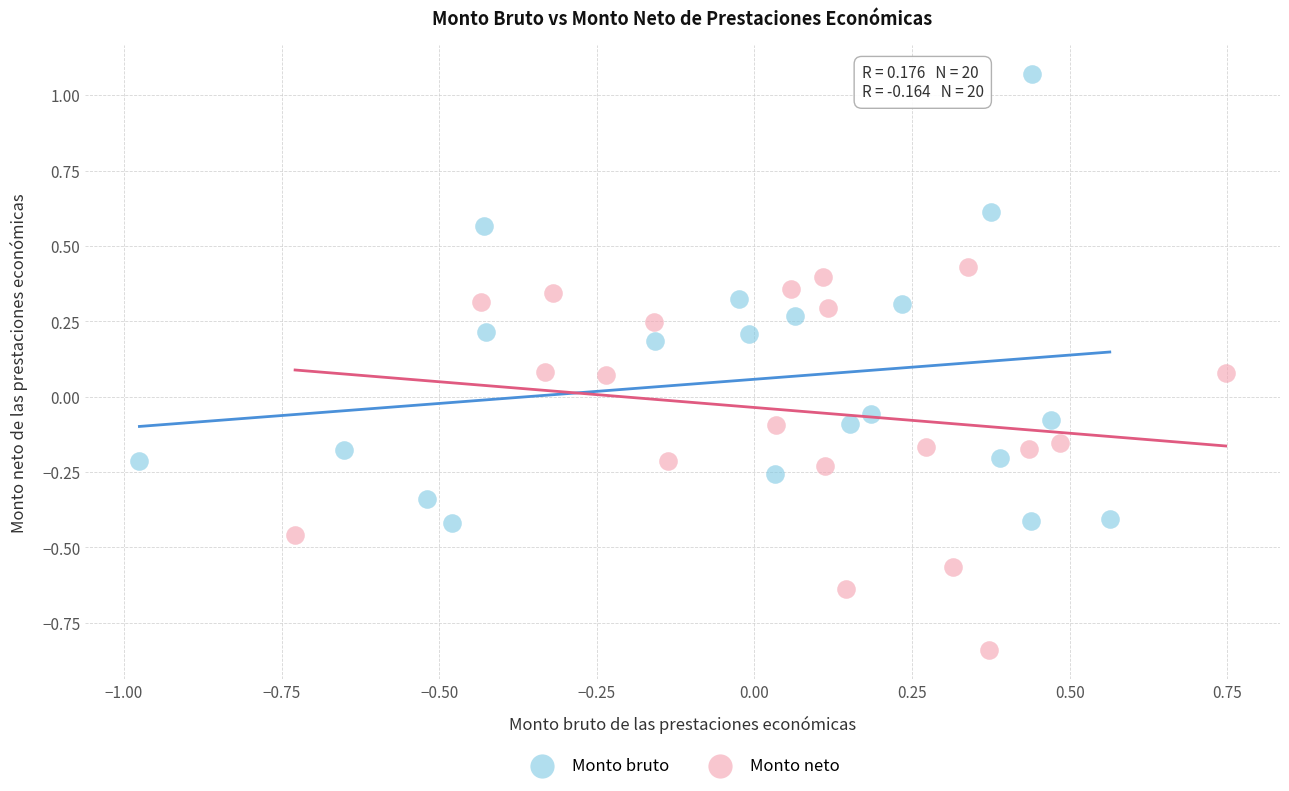

What are all the series names shown in the legend?

Monto bruto, Monto neto